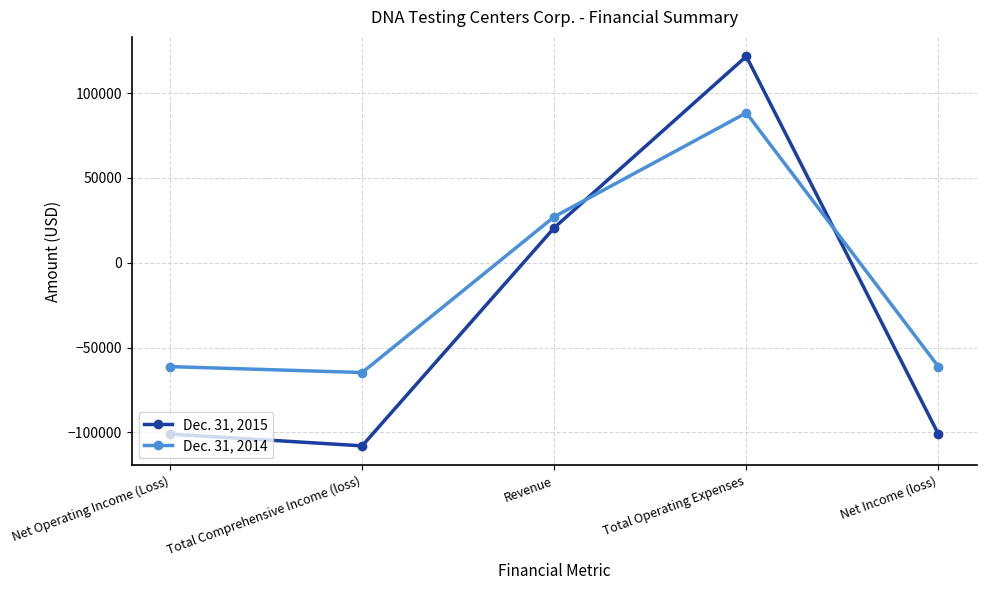

The Dec. 31, 2014 series shows 88382 at Total Operating Expenses. True or false?

True